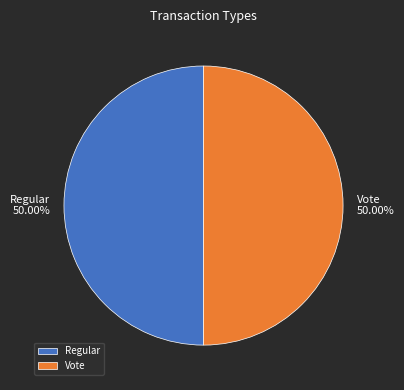

To the nearest percent, what portion does Regular represent?

50%